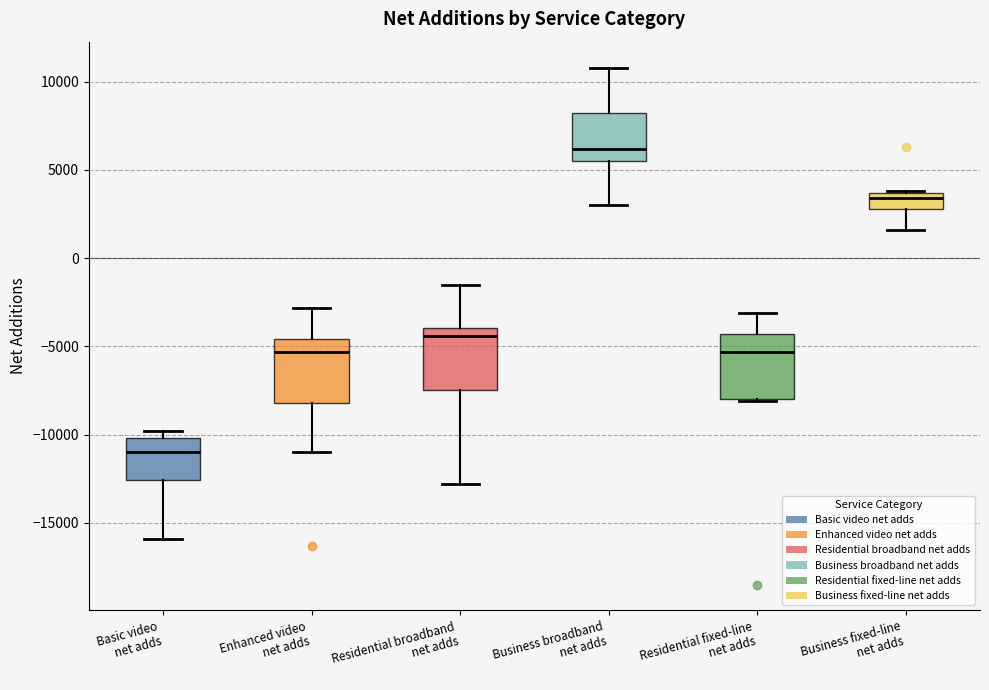

Reading left to right, read every box against the y-axis: the position of its median line, the range the box covers, and the ends of its whiskers. The values are not printed on the chart, so give them approximately, as read against the axis.

Basic video net adds: median -11000, box -12500 to -10000, whiskers -16000 to -10000 (just above the box's upper edge)
Enhanced video net adds: median -5500, box -8000 to -4500, whiskers -11000 to -3000
Residential broadband net adds: median -4500, box -7500 to -4000, whiskers -13000 to -1500
Business broadband net adds: median 6000, box 5500 to 8500, whiskers 3000 to 11000
Residential fixed-line net adds: median -5500, box -8000 to -4500, whiskers -8000 to -3000
Business fixed-line net adds: median 3500 (just below the box's upper edge), box 3000 to 3500, whiskers 1500 to 4000